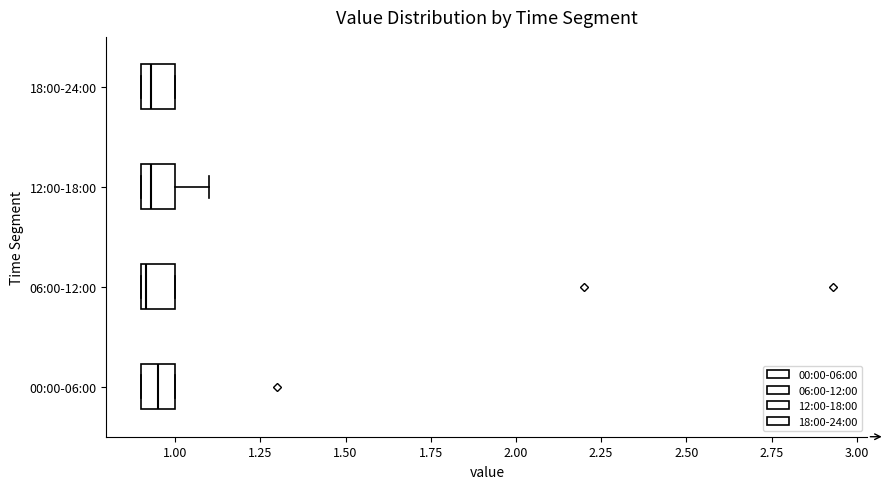

Where is the right edge of the box for 18:00-24:00 on the x-axis? The values are not printed on the chart, so give them approximately, as read against the axis.

1.00